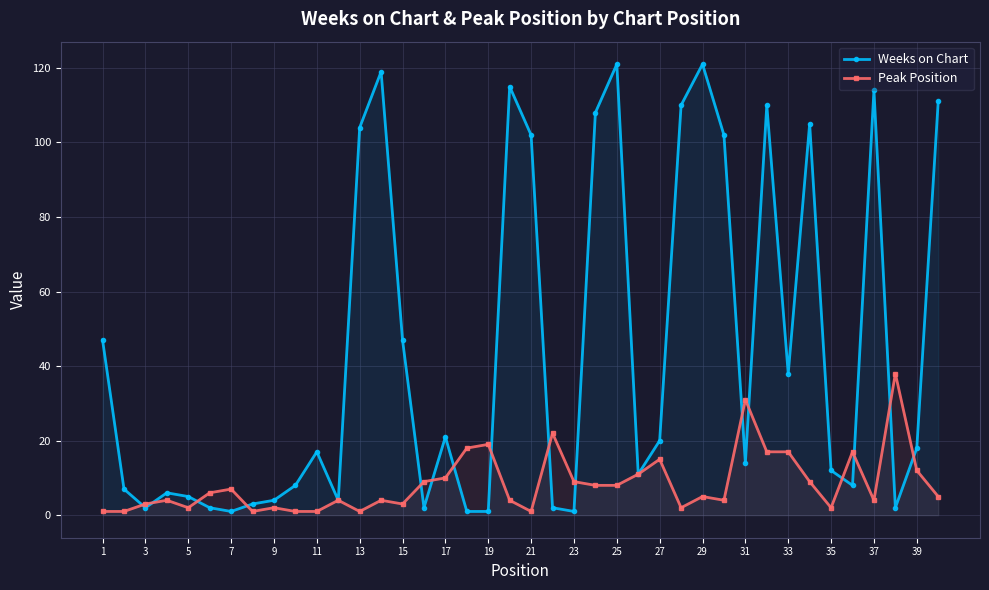

At which category does Weeks on Chart reach its first local valley?

3